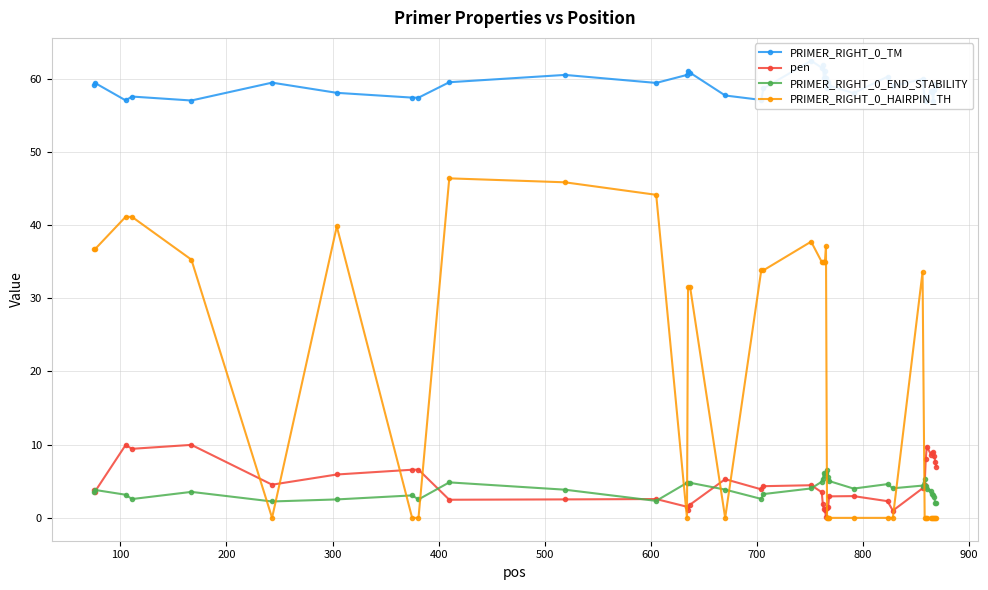

What is the highest value of the PRIMER_RIGHT_0_HAIRPIN_TH series?

46.4